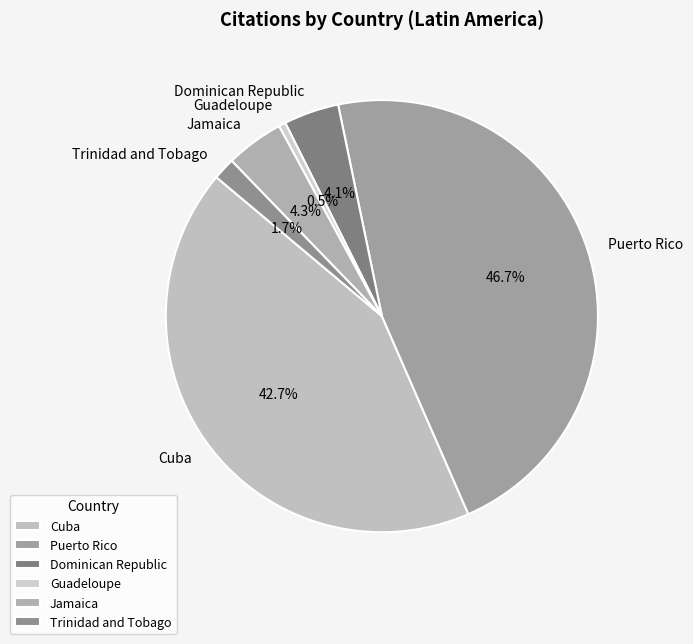

Is it true that Jamaica is 13% of the pie?

False